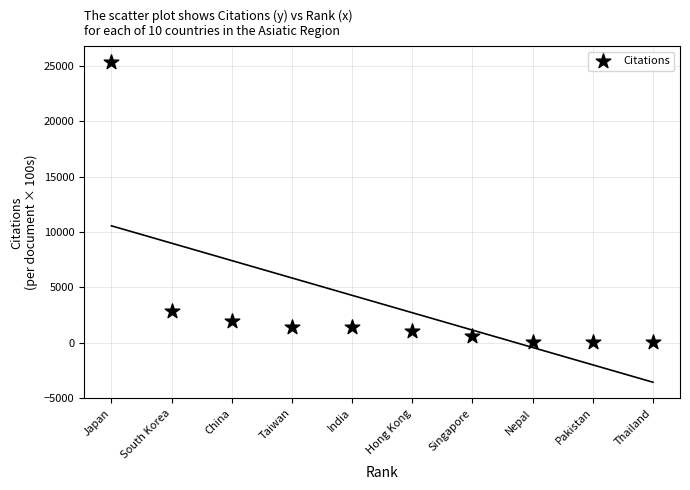

What Y value in the scatter plot is closest to 12688?

2817